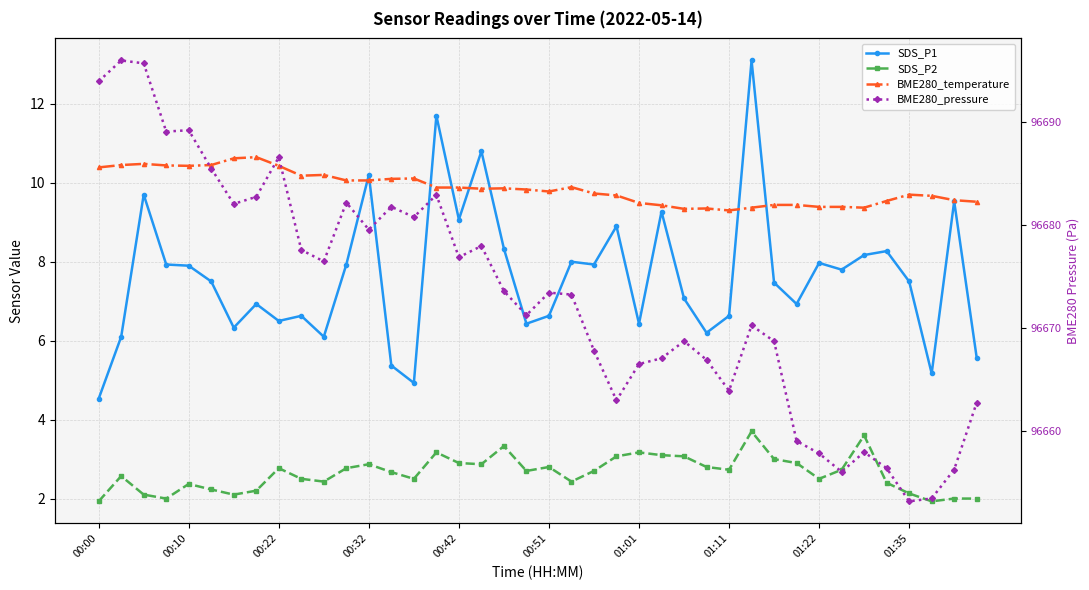

List the labels in order of SDS_P1 value, smallest first.

00:00, 14, 37, 13, 39, 00:10, 10, 27, 01:01, 19, 24, 01:22, 01:35, 20, 28, 01:11, 31, 26, 30, 00:51, 36, 33, 00:42, 00:32, 11, 22, 32, 21, 34, 35, 18, 23, 16, 25, 38, 00:22, 12, 17, 15, 29